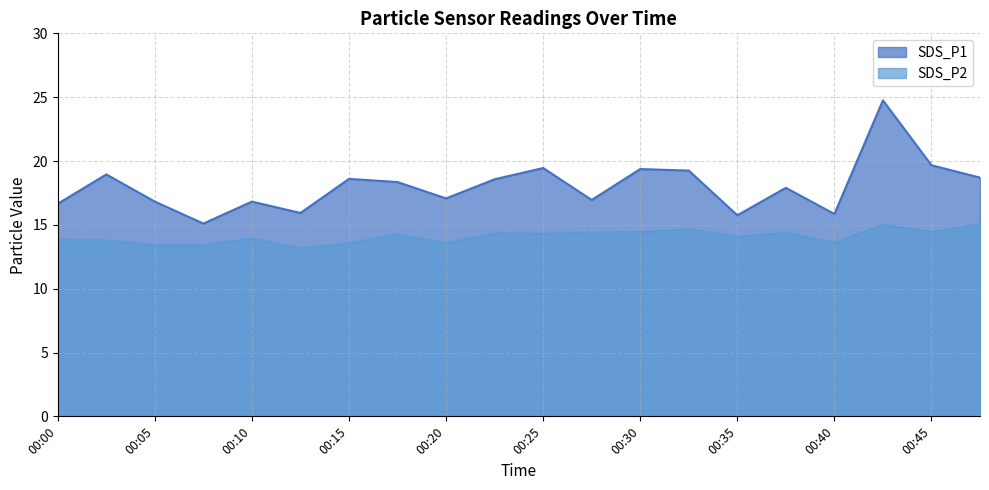

At which category does SDS_P2 reach its first local valley?

00:13